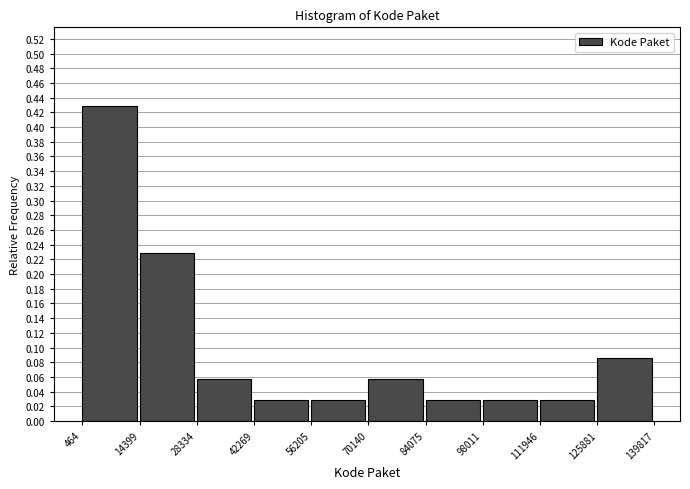

Reading left to right, transcribe this chart: for each bar, give the range it covers on the x-axis and its height. The values are not printed on the chart, so give them approximately, as read against the axis.

464 to 14399: 0.428
14399 to 28334: 0.228
28334 to 42269: 0.058
42269 to 56205: 0.028
56205 to 70140: 0.028
70140 to 84075: 0.058
84075 to 98011: 0.028
98011 to 111946: 0.028
111946 to 125881: 0.028
125881 to 139817: 0.086